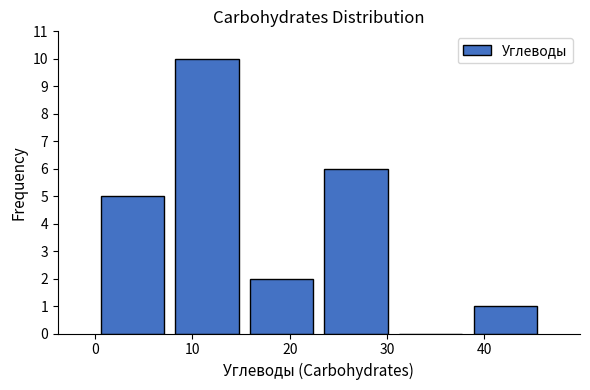

Reading left to right, list every bar in this chart as the range it spans on the x-axis followed by its height. Neither the bar edges nor the heights are printed on the chart, so give them approximately, as read against the axes.

0 to 8: 5
8 to 15: 10
15 to 23: 2
23 to 31: 6
31 to 38: 0
38 to 46: 1